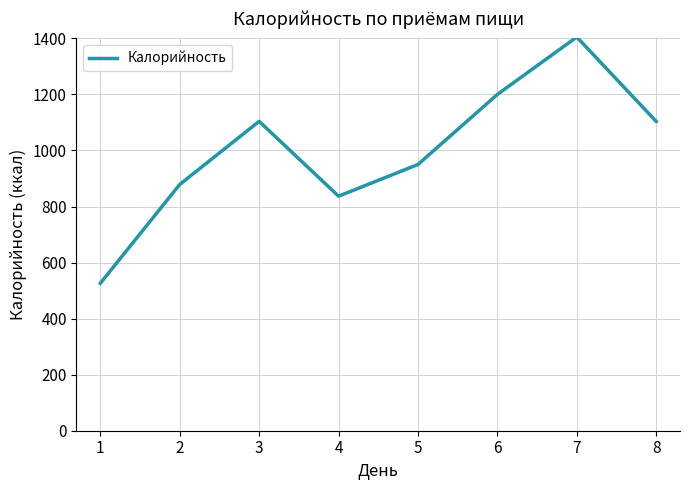

What is the approximate value at 3?

1104.0